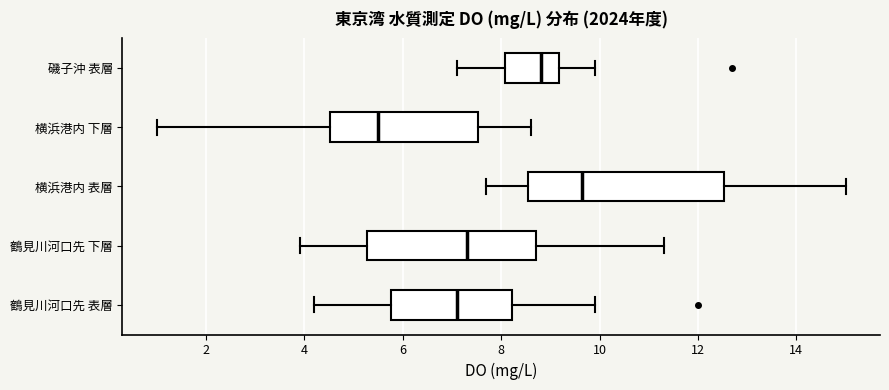

Reading bottom to top, transcribe this box plot: for each box, give where its median line is, the range the box spans, and where its two whiskers end, as read against the x-axis. The values are not printed on the chart, so give them approximately, as read against the axis.

鶴見川河口先 表層: median 7.2, box 5.8 to 8.2, whiskers 4.2 to 10.0
鶴見川河口先 下層: median 7.4, box 5.2 to 8.8, whiskers 4.0 to 11.4
横浜港内 表層: median 9.6, box 8.6 to 12.6, whiskers 7.8 to 15.0
横浜港内 下層: median 5.6, box 4.6 to 7.6, whiskers 1.0 to 8.6
磯子沖 表層: median 8.8, box 8.0 to 9.2, whiskers 7.2 to 10.0